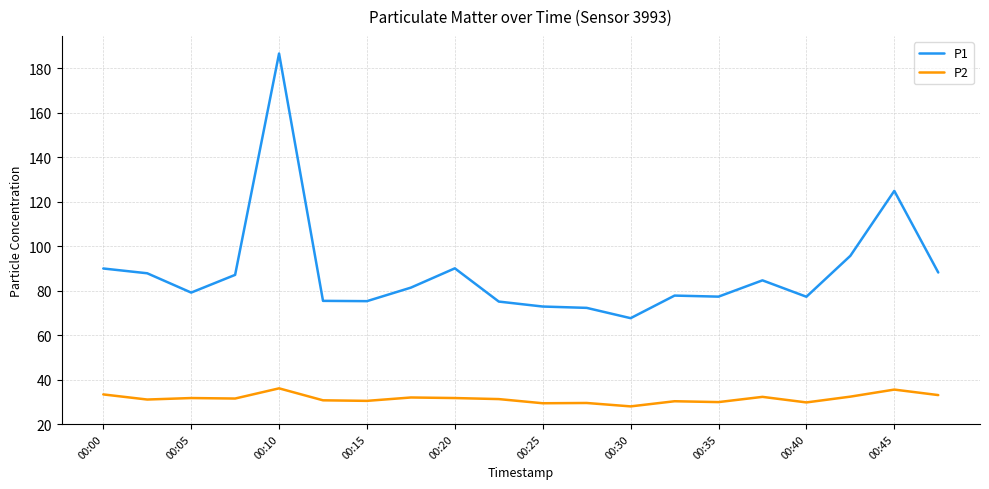

What is the minimum value for P1?

67.6